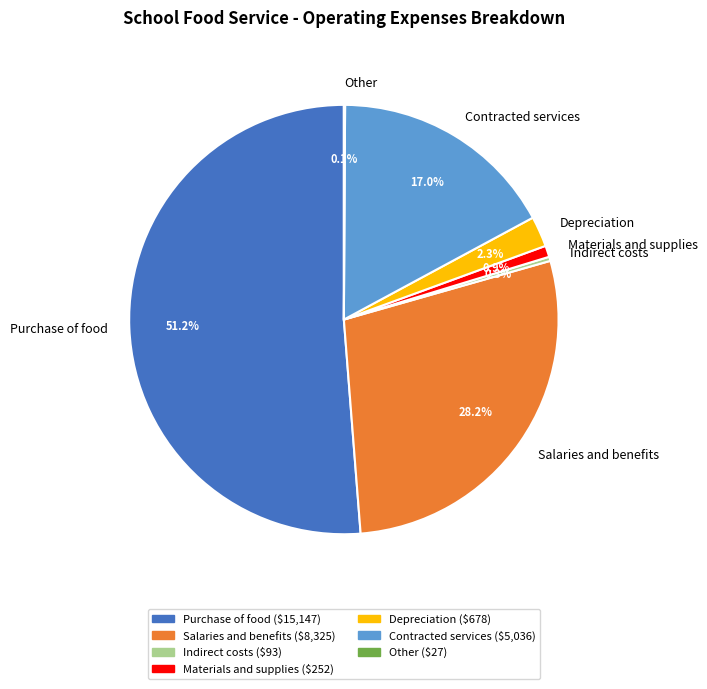

Do Materials and supplies and Depreciation together represent more than half of the pie?

No